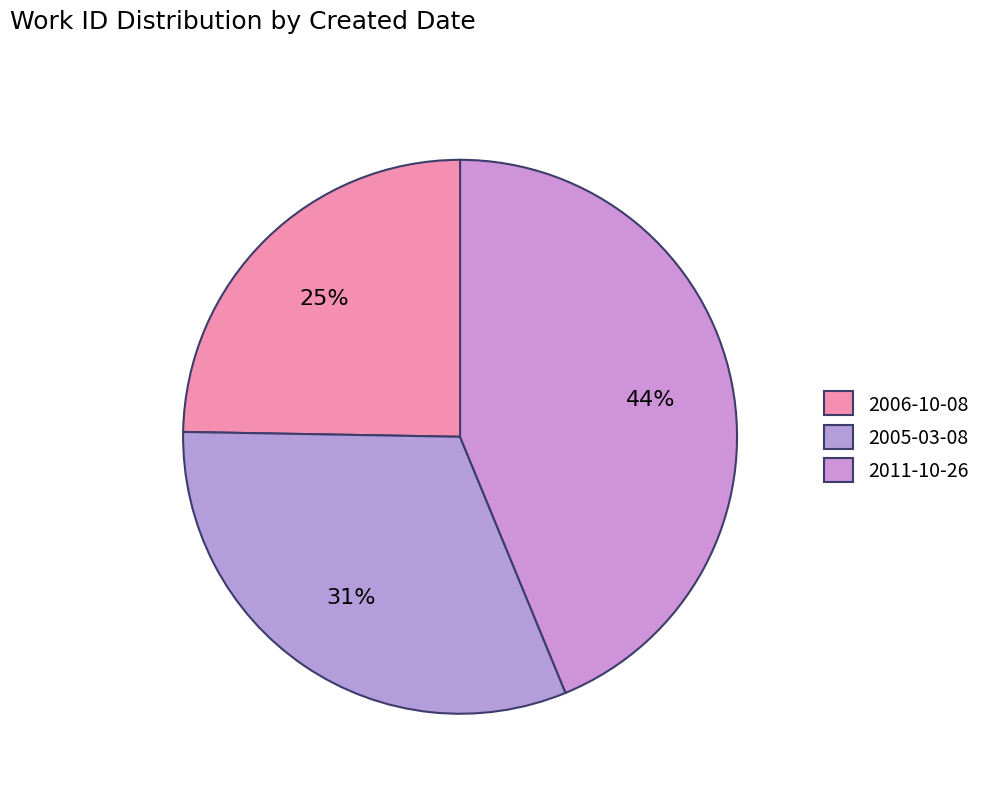

What is the ratio of the value at 2011-10-26 to the value at 2005-03-08?

1.4